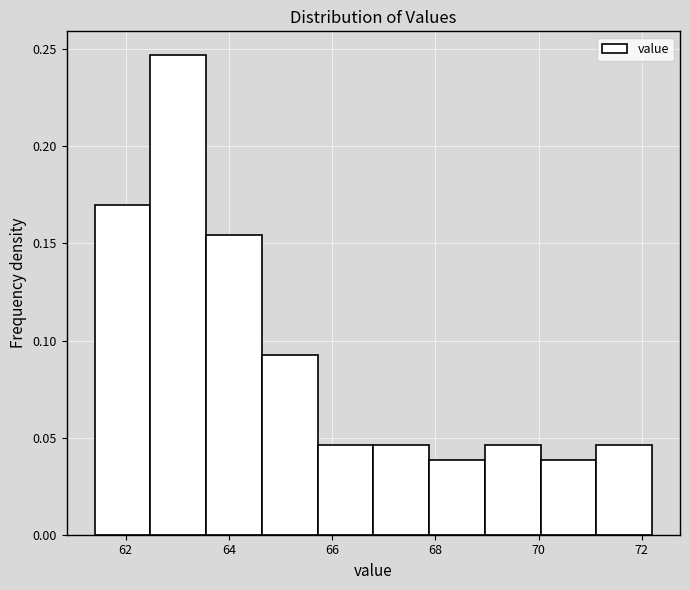

Over which range of the x-axis is the bar tallest?

62.48 to 63.56